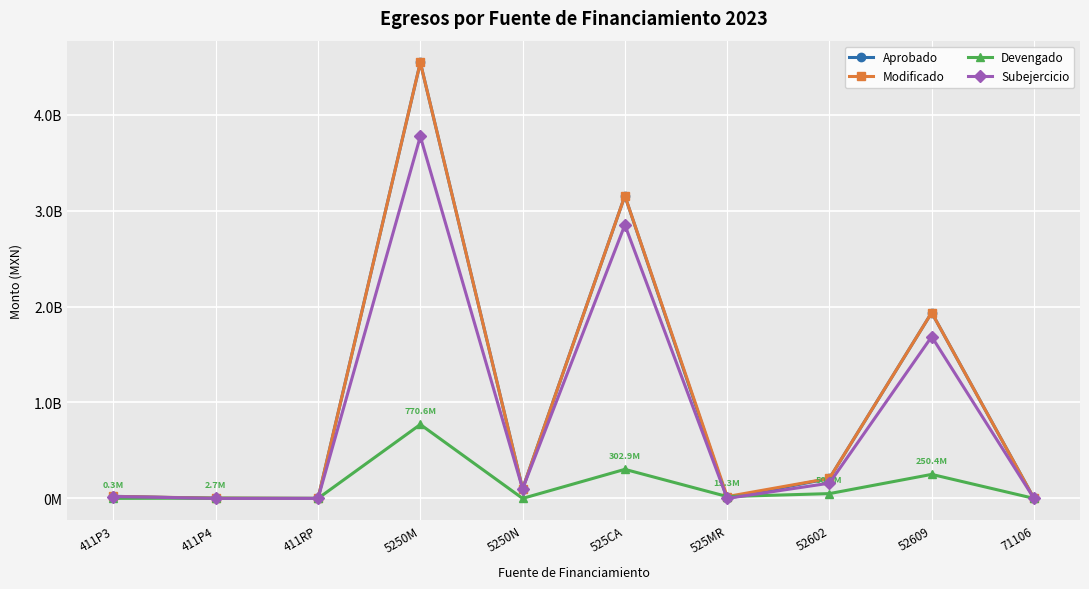

Reading left to right, transcribe all the data shown in this chart.

Aprobado: 411P3=22000000.0	411P4=0.0	411RP=0.0	5250M=4543596540.0	5250N=100000000.0	525CA=3153564000.0	525MR=0.0	52602=207908067.0	52609=1936383206.0	71106=0.0
Modificado: 411P3=19990413.9	411P4=2762020.7	411RP=18888.3	5250M=4543913427.5	5250N=100005600.6	525CA=3153610181.7	525MR=19314690.9	52602=208808066.8	52609=1936474612.2	71106=100000.0
Devengado: 411P3=343499.5	411P4=2746690.0	411RP=0.0	5250M=770583001.0	5250N=0.0	525CA=302897465.3	525MR=19313022.6	52602=50035635.1	52609=250410042.4	71106=0.0
Subejercicio: 411P3=19646914.3	411P4=15330.7	411RP=18888.3	5250M=3773330426.5	5250N=100005600.6	525CA=2850712716.3	525MR=1668.3	52602=158772431.7	52609=1686064569.8	71106=100000.0